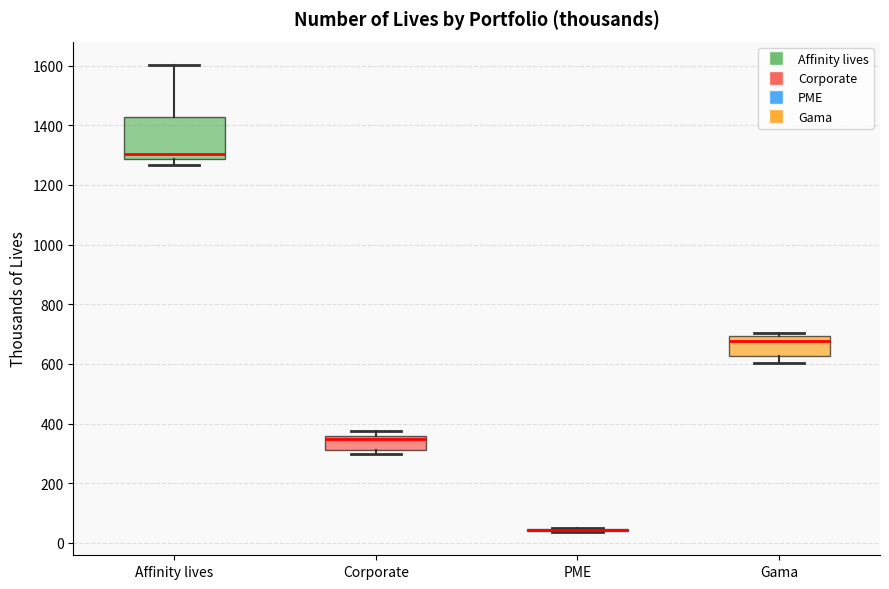

Where is the lower edge of the box for Corporate on the y-axis? The values are not printed on the chart, so give them approximately, as read against the axis.

320